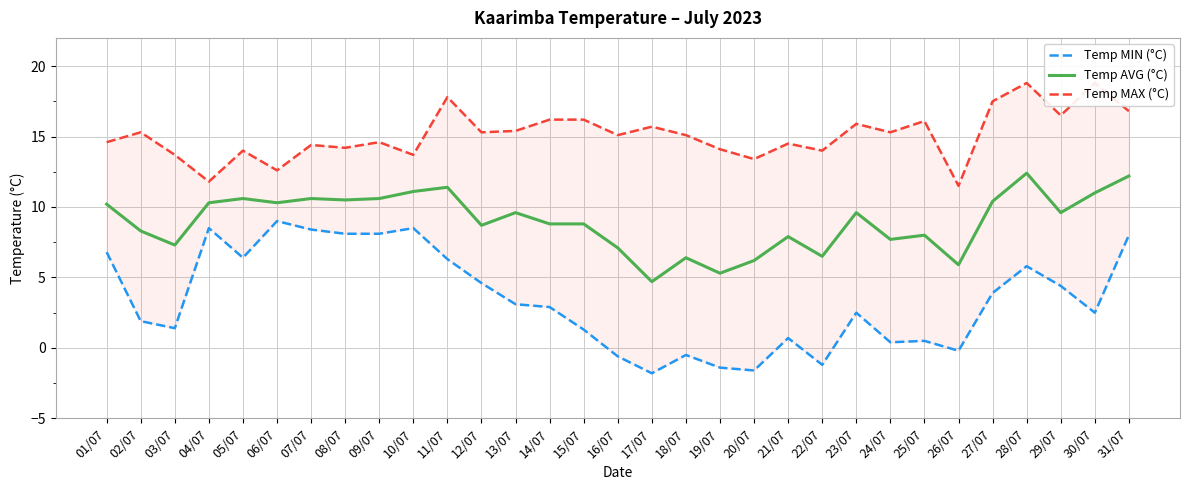

Which series has the largest total across all categories?

Temp MAX (°C)